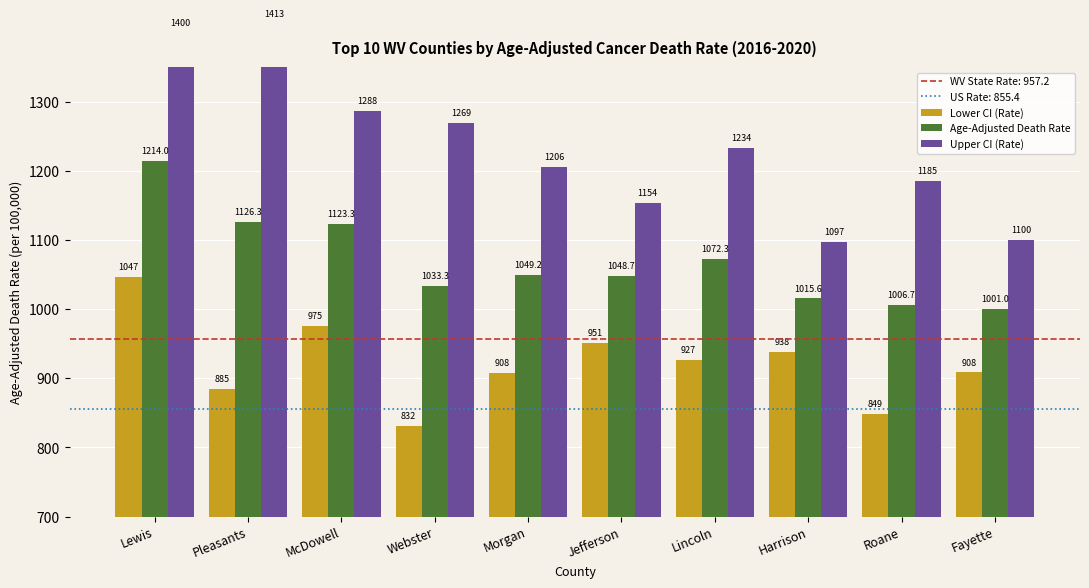

What is the spread (max minus min) of values at Jefferson?

202.8